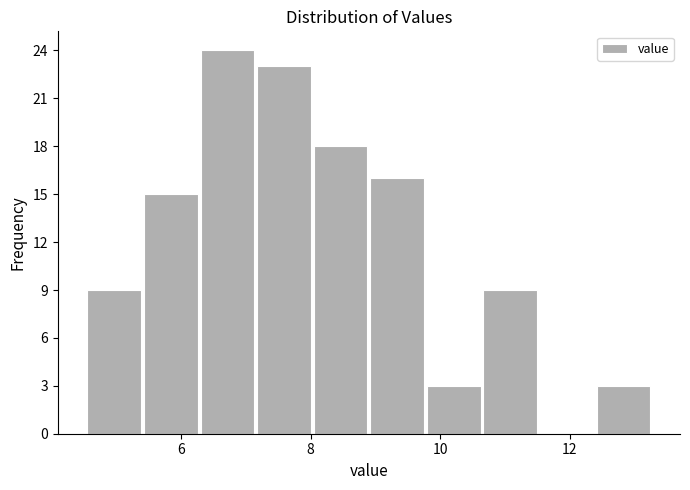

Reading left to right, transcribe this chart: for each bar, give the range it covers on the x-axis and its height. Neither the bar edges nor the heights are printed on the chart, so give them approximately, as read against the axes.

4.6 to 5.4: 9
5.4 to 6.2: 15
6.2 to 7.2: 24
7.2 to 8.0: 23
8.0 to 9.0: 18
9.0 to 9.8: 16
9.8 to 10.6: 3
10.6 to 11.6: 9
11.6 to 12.4: 0
12.4 to 13.2: 3